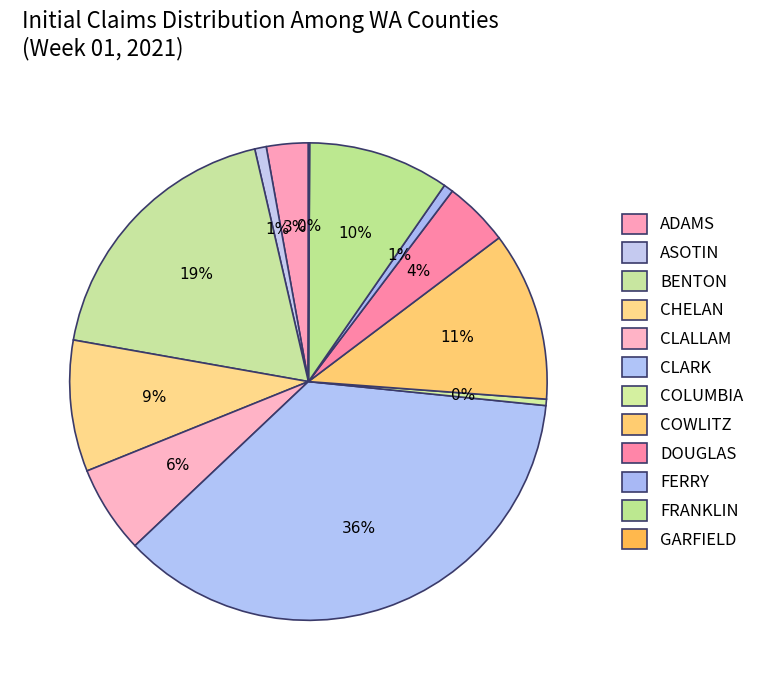

To the nearest percent, what portion does FRANKLIN represent?

10%